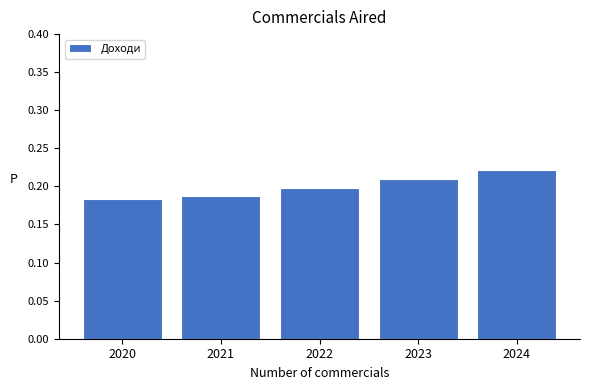

Which category has the highest value across all series?

2024